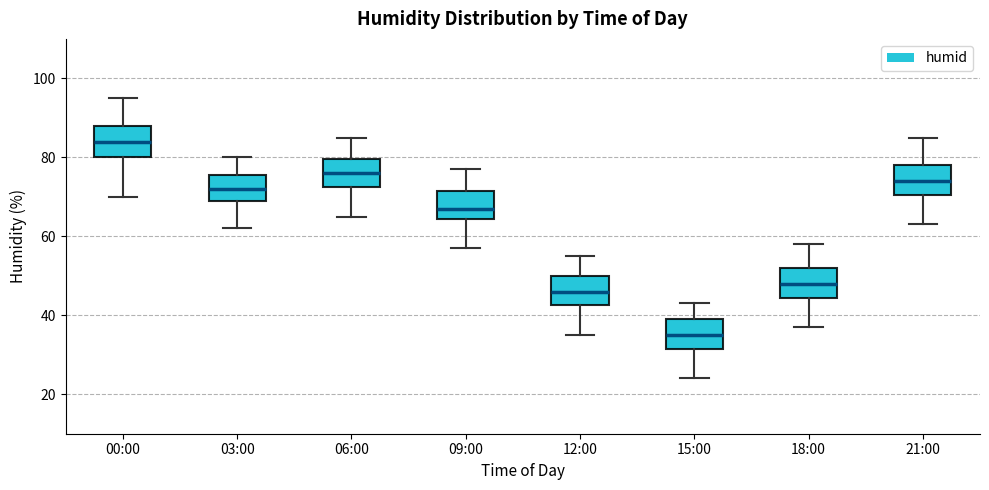

Reading left to right, read every box against the y-axis: the position of its median line, the range the box covers, and the ends of its whiskers. The values are not printed on the chart, so give them approximately, as read against the axis.

00:00: median 84, box 80 to 88, whiskers 70 to 96
03:00: median 72, box 70 to 76, whiskers 62 to 80
06:00: median 76, box 72 to 80, whiskers 66 to 86
09:00: median 68, box 64 to 72, whiskers 58 to 78
12:00: median 46, box 42 to 50, whiskers 36 to 56
15:00: median 36, box 32 to 40, whiskers 24 to 44
18:00: median 48, box 44 to 52, whiskers 38 to 58
21:00: median 74, box 70 to 78, whiskers 64 to 86